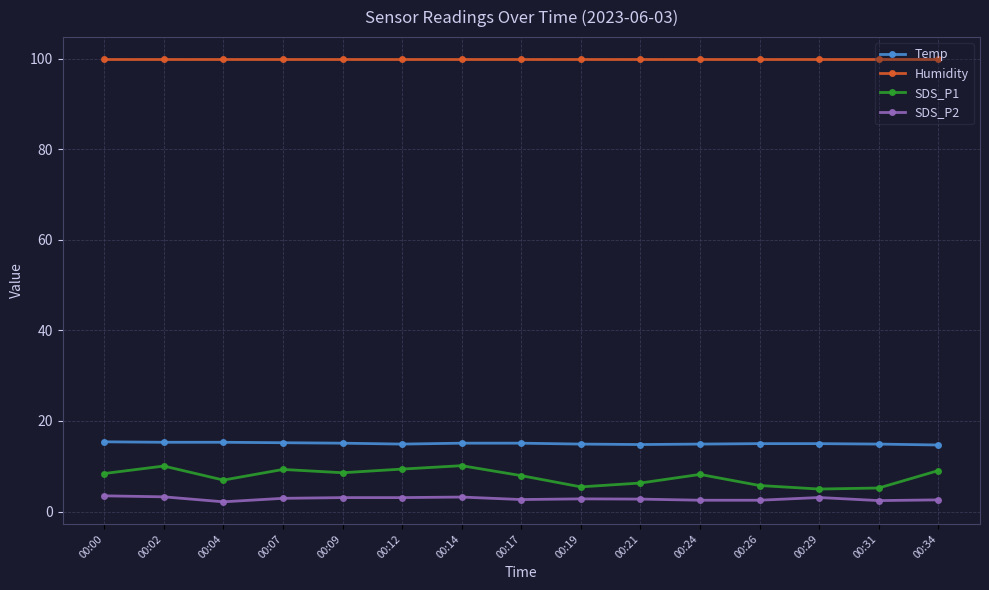

What is the greatest value displayed?

99.9